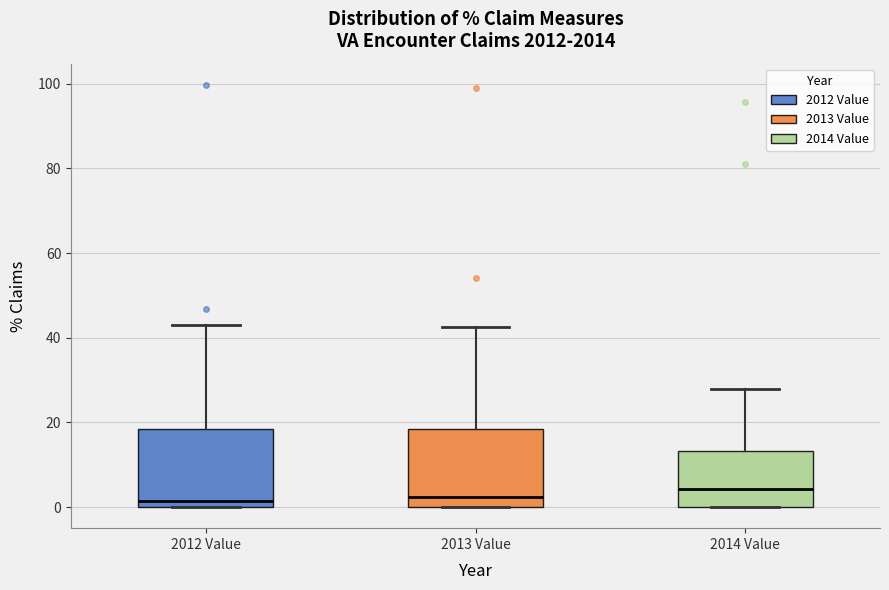

Reading left to right, read every box against the y-axis: the position of its median line, the range the box covers, and the ends of its whiskers. The values are not printed on the chart, so give them approximately, as read against the axis.

2012 Value: median 2, box 0 to 18, whiskers 0 to 44
2013 Value: median 2, box 0 to 18, whiskers 0 to 42
2014 Value: median 4, box 0 to 14, whiskers 0 to 28